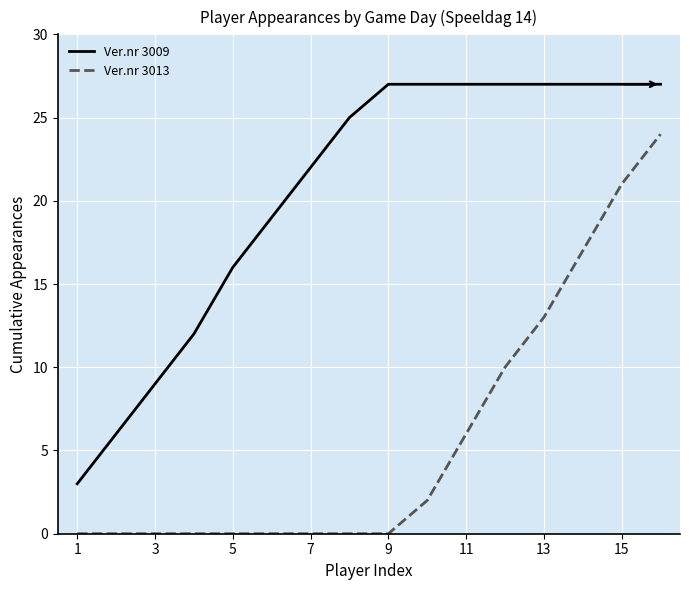

Reading right to left, what are all the values shown in this chart?

Ver.nr 3009: 27	27	27	27	27	27	27	27	25	22	19	16	12	9	6	3
Ver.nr 3013: 24	21	17	13	10	6	2	0	0	0	0	0	0	0	0	0